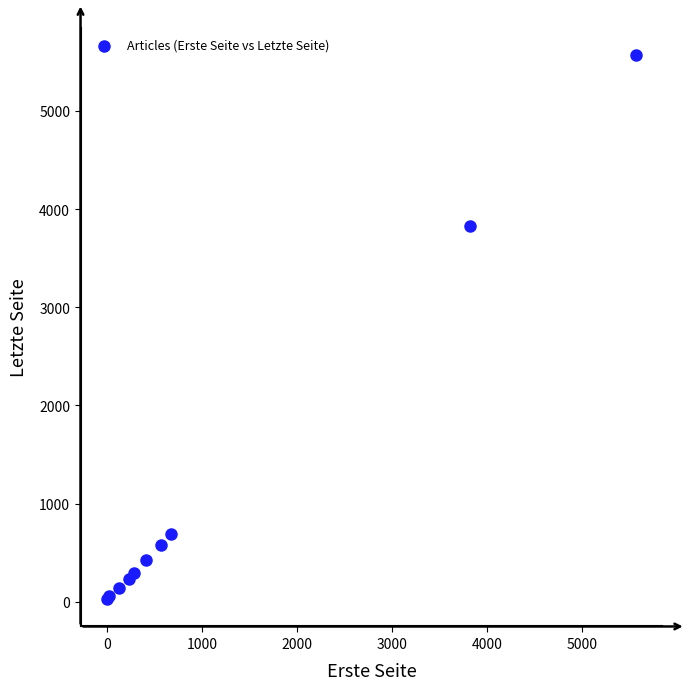

What Y value in the scatter plot is closest to 2799?

3826